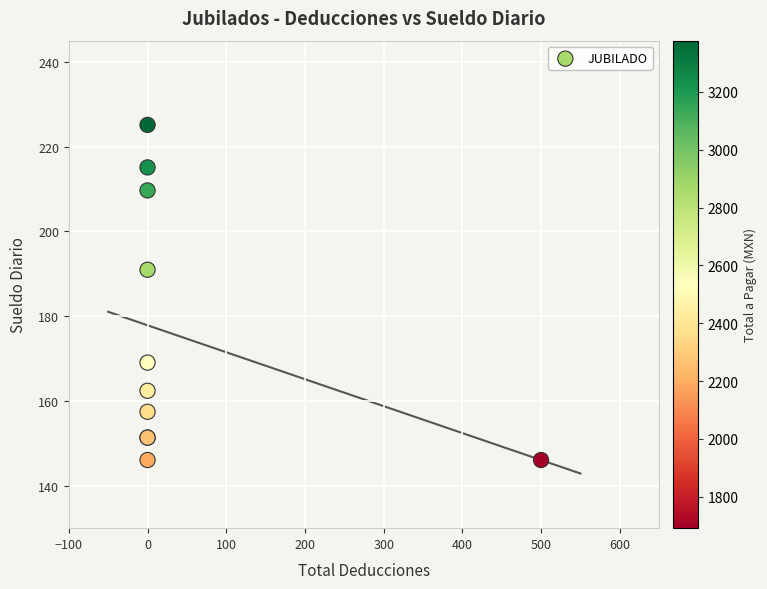

What Y value in the scatter plot is closest to 185?

191.0